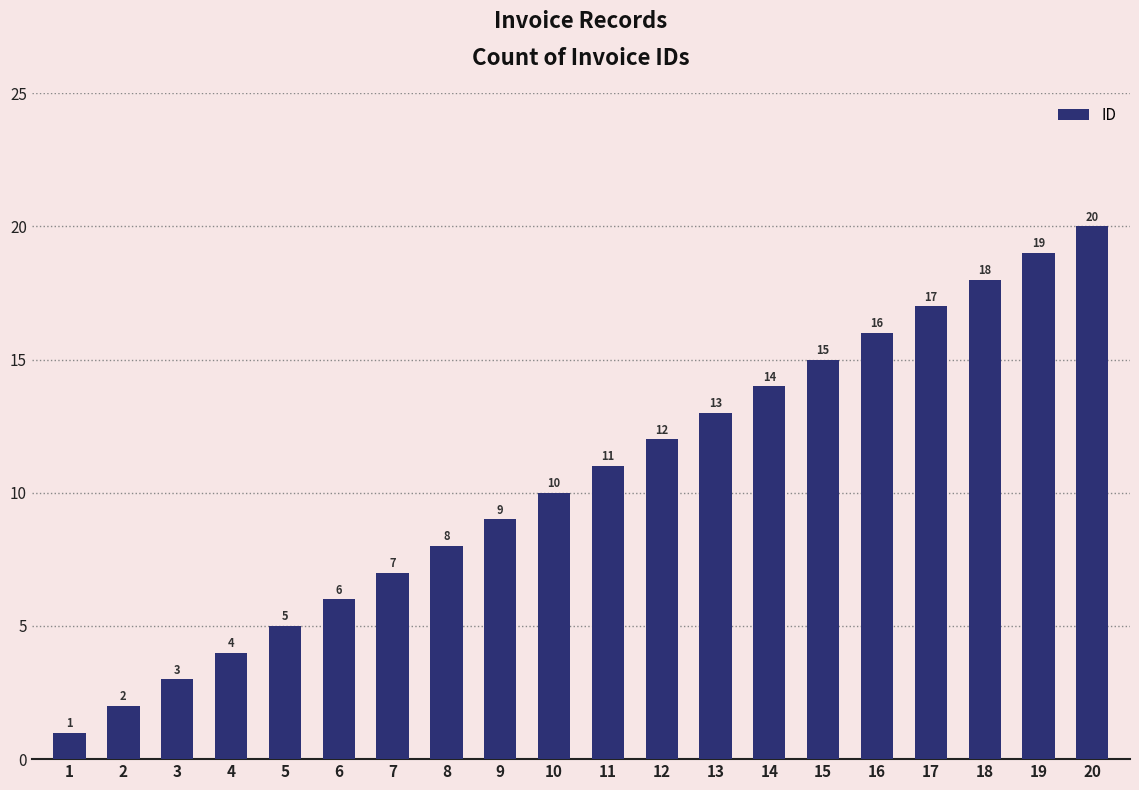

Which category has the lowest value across all series?

1